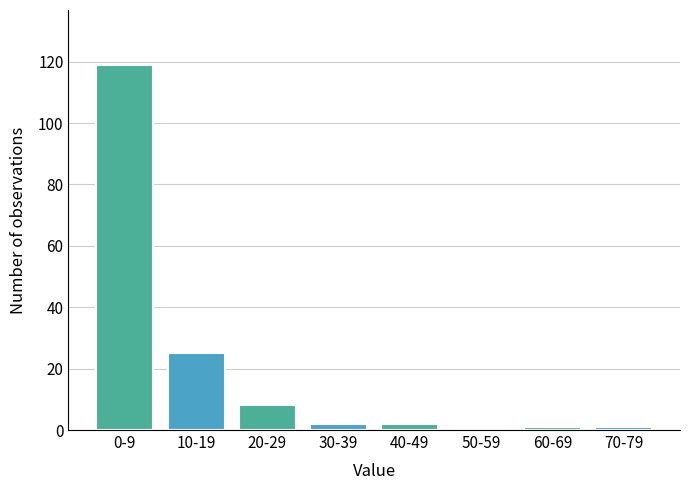

Reading left to right, extract all data points from this chart.

0-9=119	10-19=25	20-29=8	30-39=2	40-49=2	50-59=0	60-69=1	70-79=1